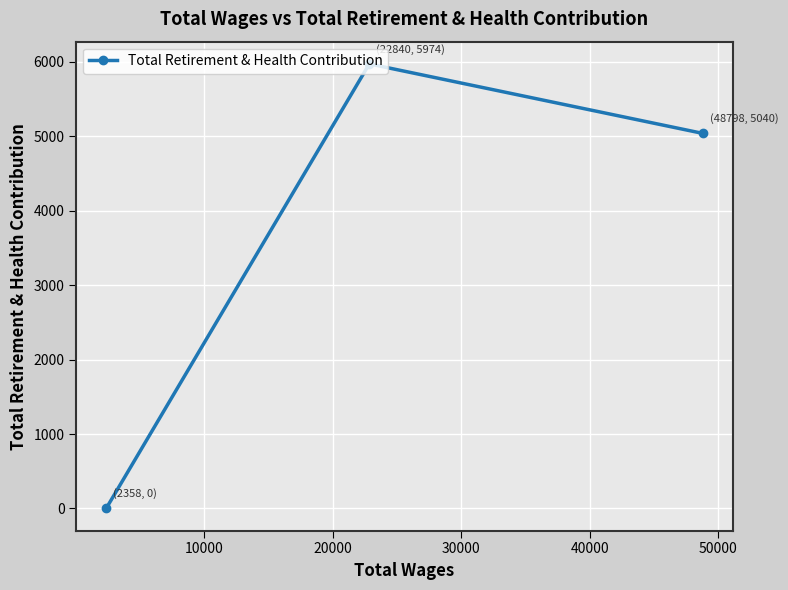

What is the average value?

3671